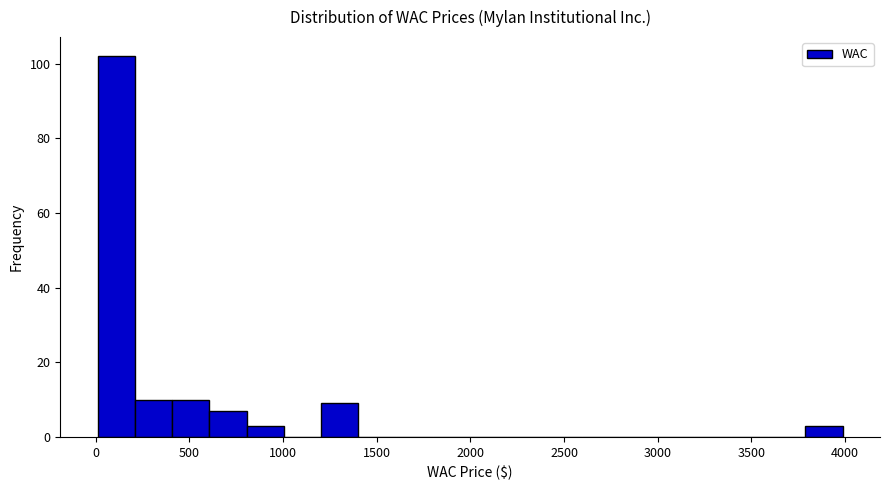

Read against the x-axis, roughly where is the centre of the tallest bar?

100